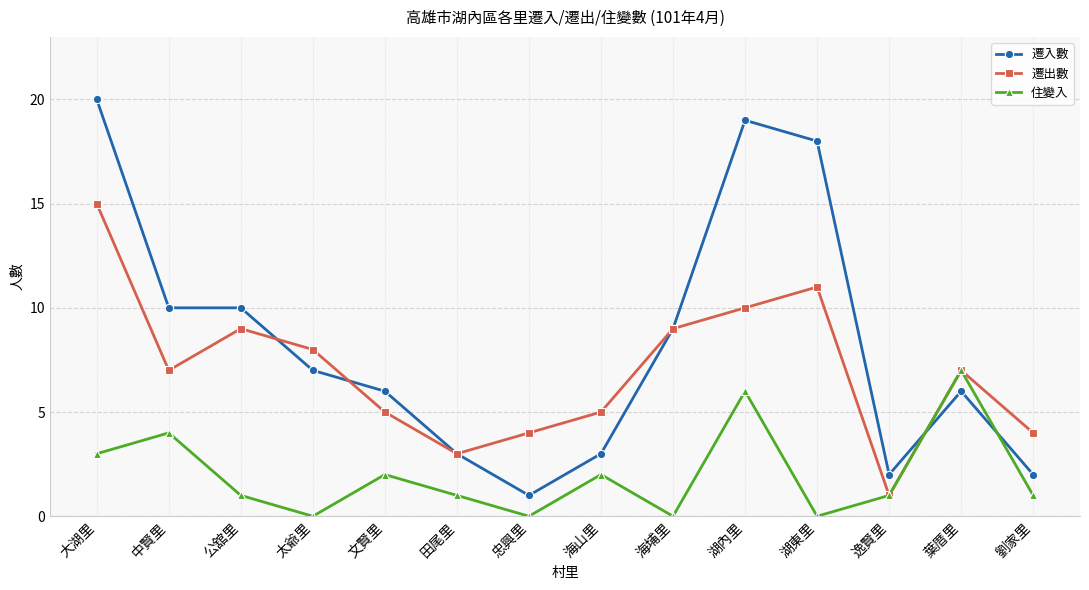

Is the value of 遷出數 at 太爺里 greater than the value of 遷入數 at 忠興里?

Yes